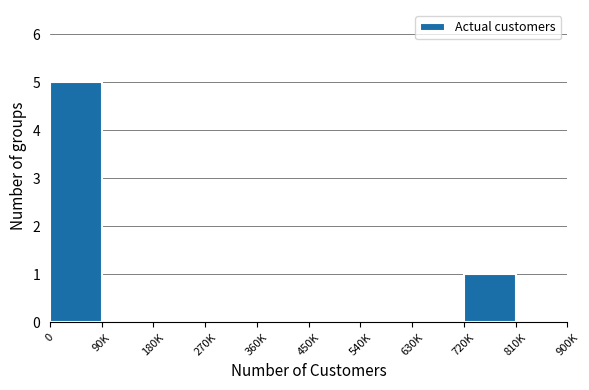

Reading left to right, list all the values displayed in this chart.

0=5	90K=0	180K=0	270K=0	360K=0	450K=0	540K=0	630K=0	720K=1	810K=0